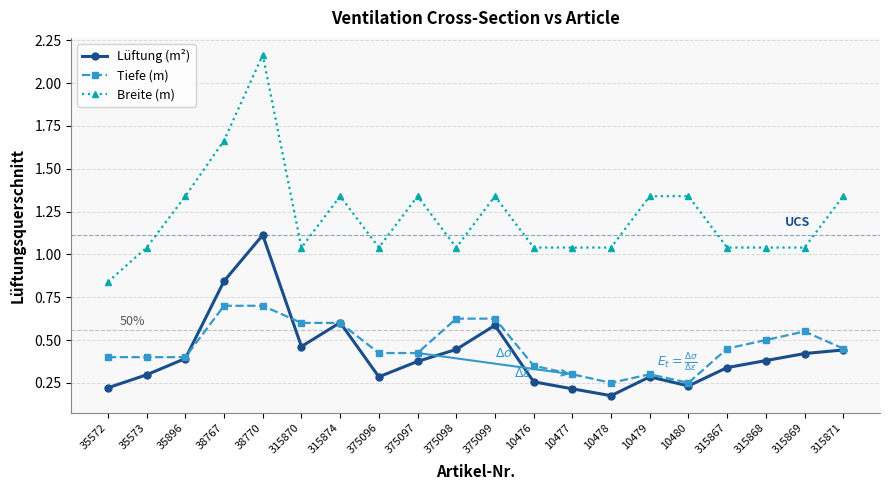

Which category has the highest value across all series?

38770